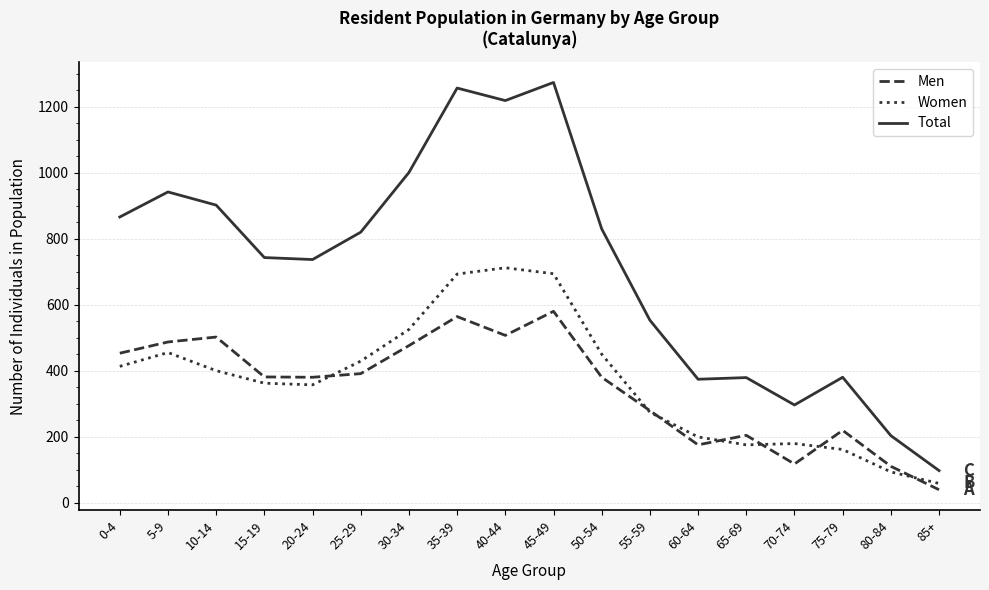

Is it true that Total equals 1001 at 30-34?

True